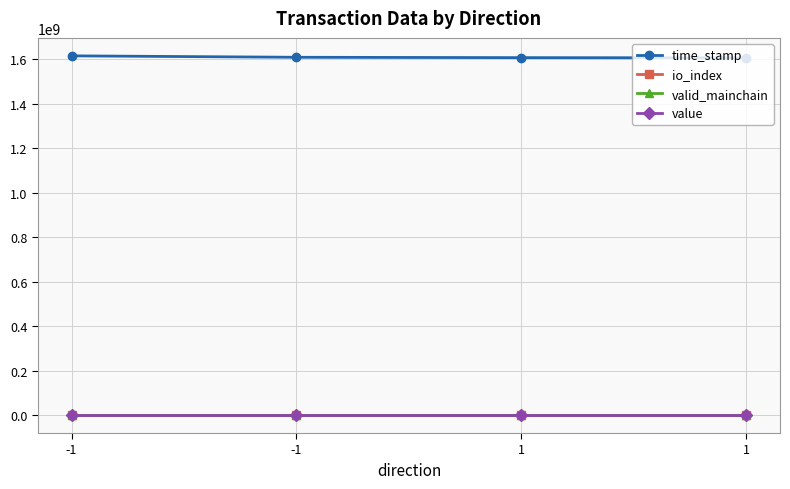

What is the difference between the io_index values at -1 and 1?

91.0